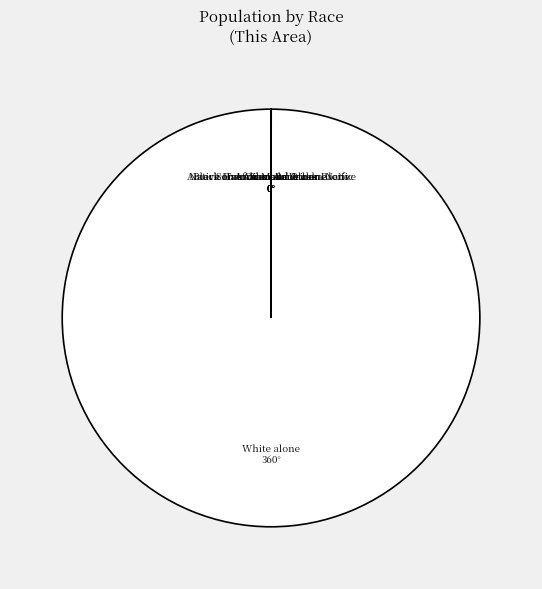

Is there a majority slice in this chart?

Yes